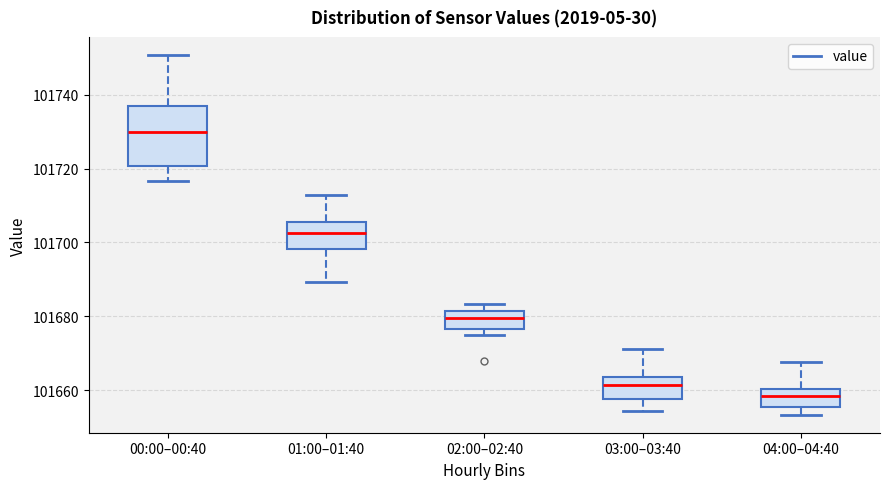

Where is the upper edge of the box for 02:00–02:40 on the y-axis? The values are not printed on the chart, so give them approximately, as read against the axis.

101682